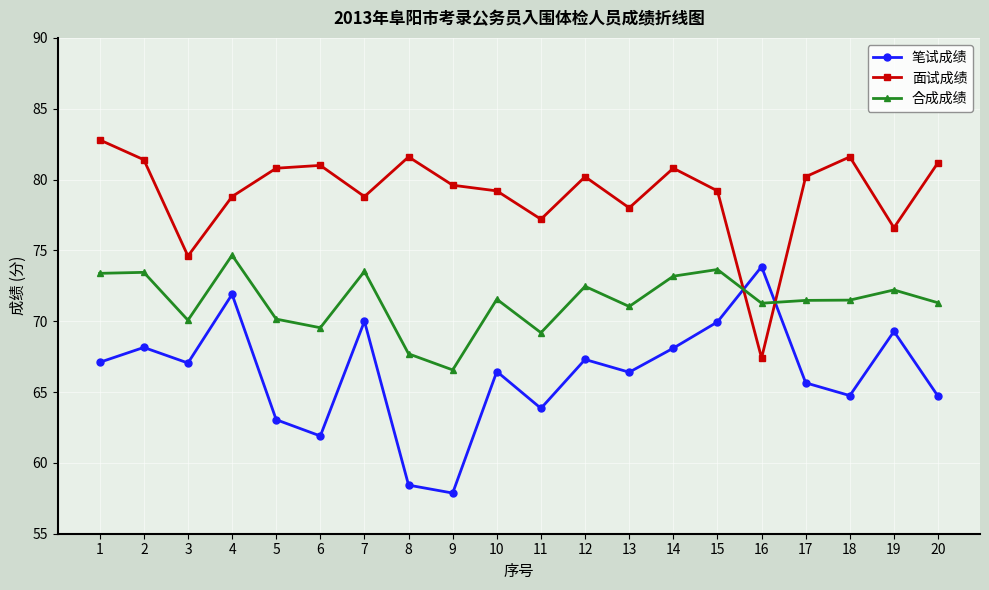

How many values in the 面试成绩 series are below 80?

10